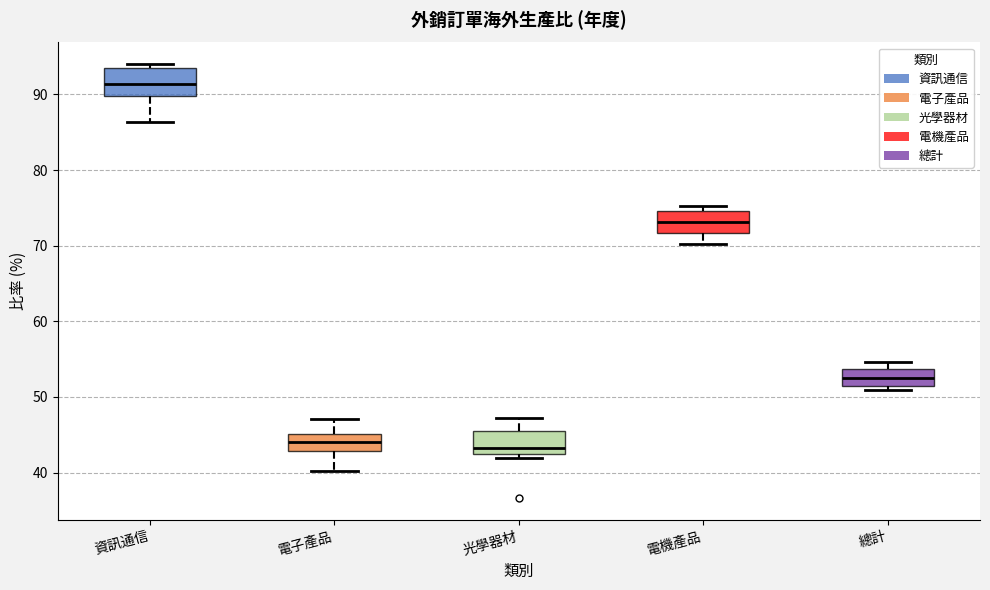

Where does the upper whisker of the box for 電子產品 end on the y-axis? The values are not printed on the chart, so give them approximately, as read against the axis.

47